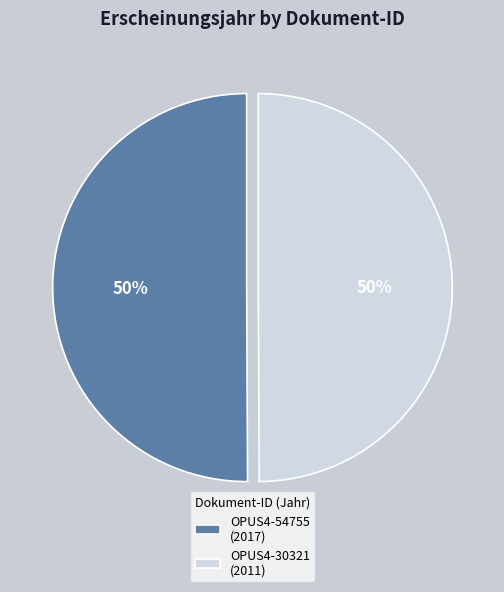

What is the ratio of the value at OPUS4-30321 (2011) to the value at OPUS4-54755 (2017)?

1.0